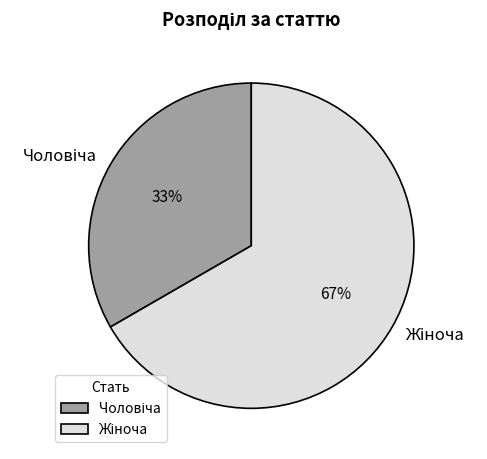

Is there a majority slice in this chart?

Yes